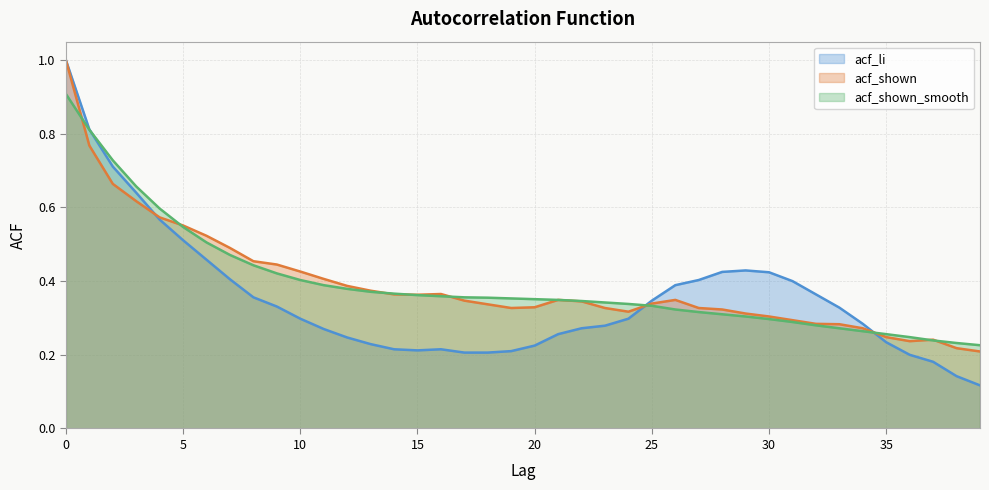

True or false: acf_shown_smooth has a value of 0.6 at 15.

False